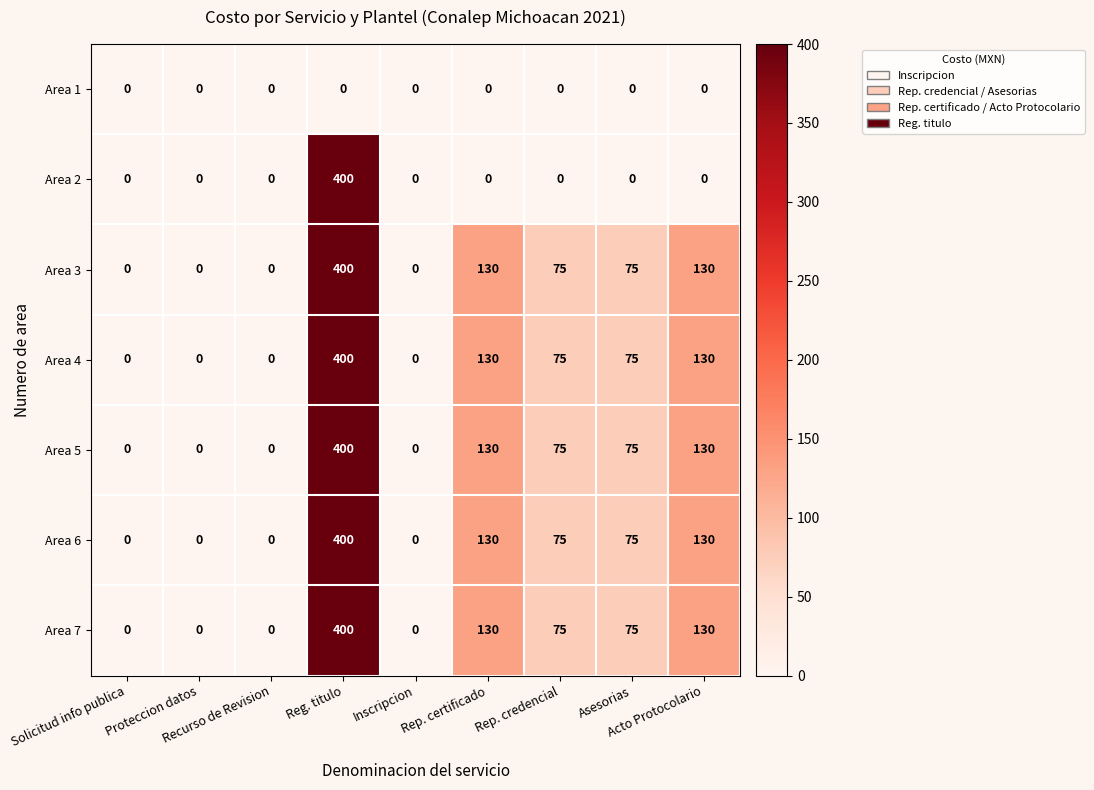

What is the maximum value for Area 7?

400